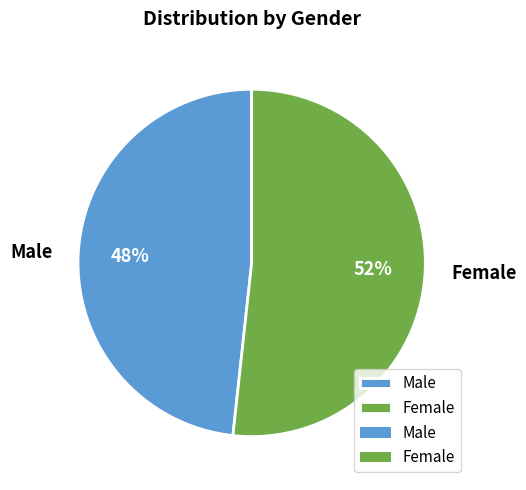

Which slice is the largest?

Female